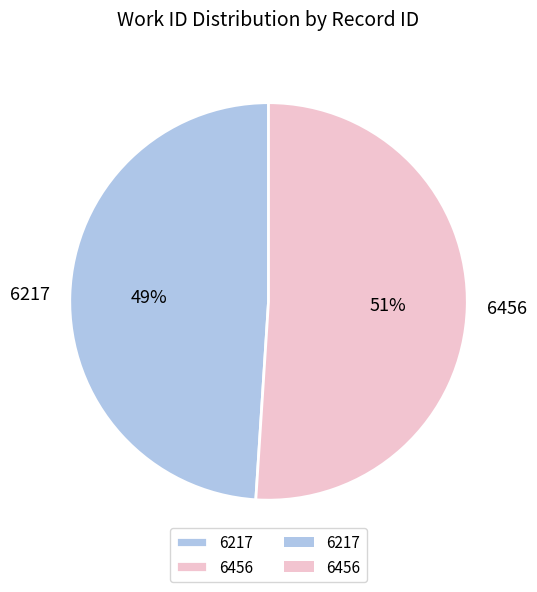

Is it true that 6217 is 49% of the pie?

True